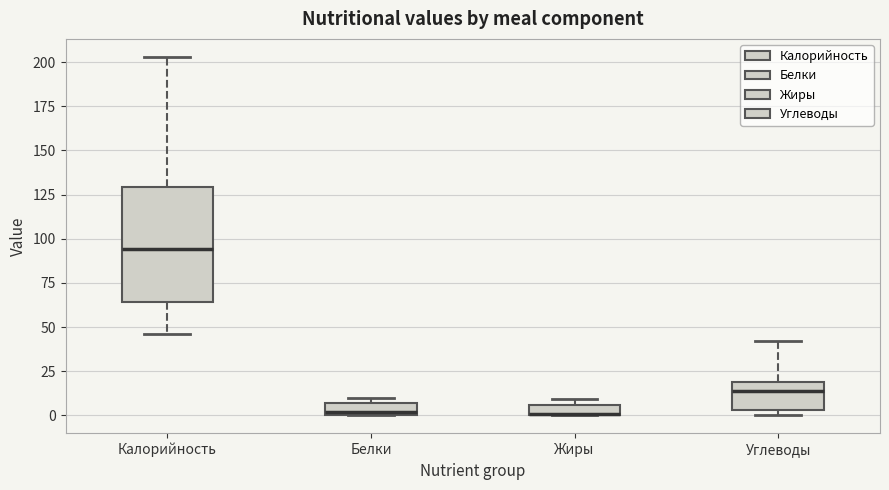

Where is the lower edge of the box for Белки on the y-axis? The values are not printed on the chart, so give them approximately, as read against the axis.

0